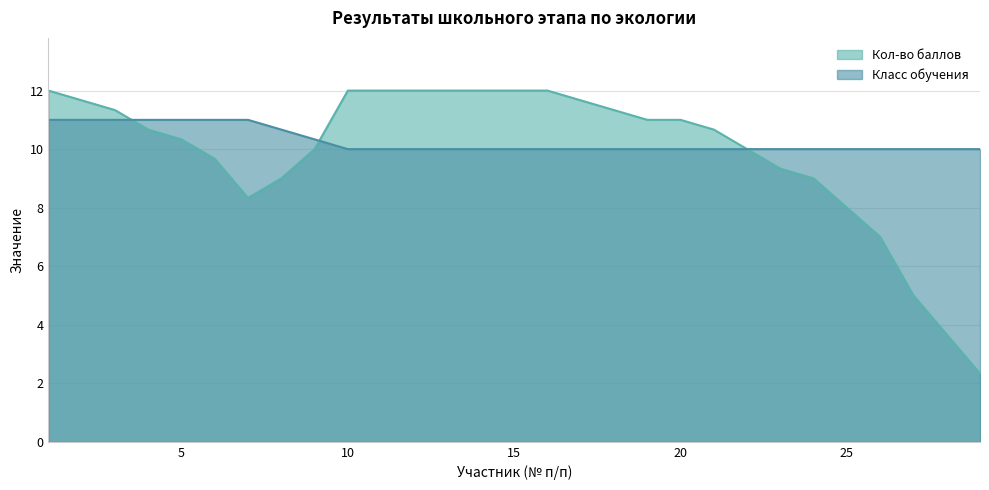

Count the values in the range 10 to 11.

29